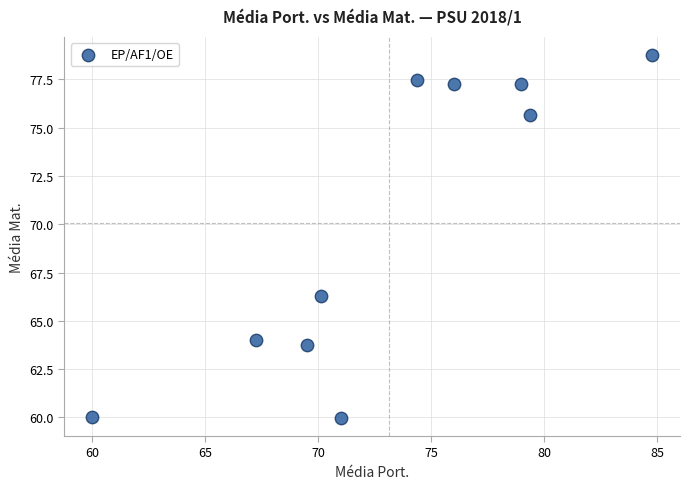

What is the range of X values (max minus min)?

24.8